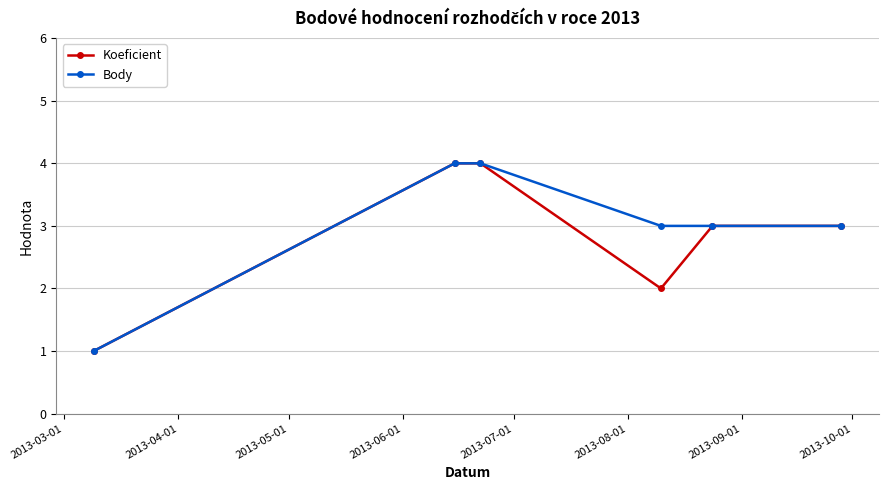

How many data points does each series have?

6